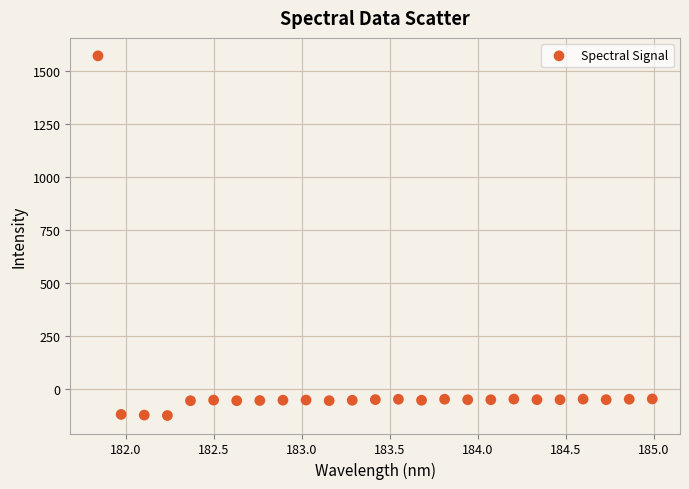

What is the range of Y values (max minus min)?

1697.2